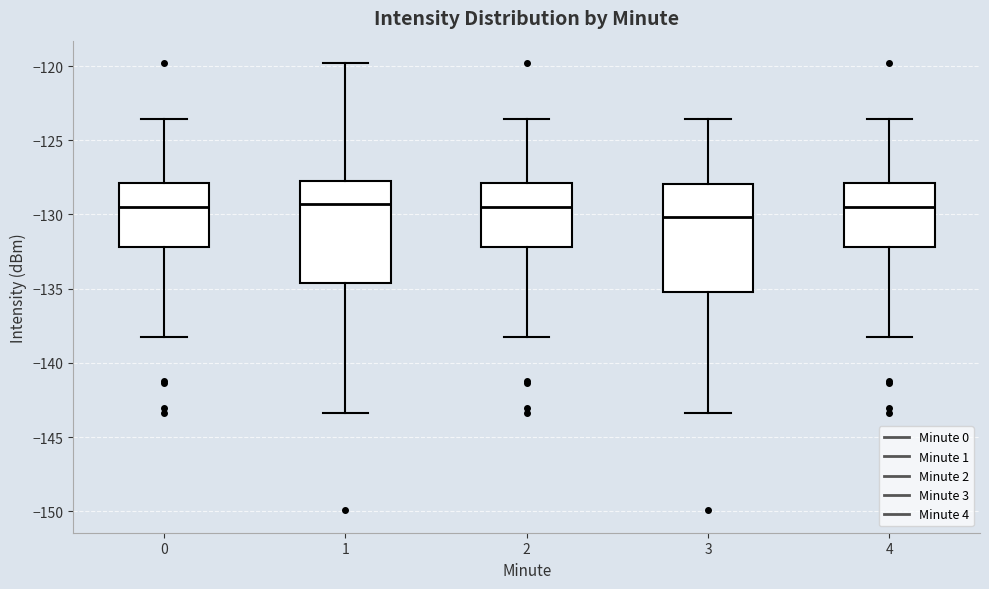

Reading left to right, transcribe this box plot: for each box, give where its median line is, the range the box spans, and where its two whiskers end, as read against the y-axis. The values are not printed on the chart, so give them approximately, as read against the axis.

0: median -129.5, box -132.0 to -128.0, whiskers -138.0 to -123.5
1: median -129.5, box -134.5 to -128.0, whiskers -143.5 to -120.0
2: median -129.5, box -132.0 to -128.0, whiskers -138.0 to -123.5
3: median -130.0, box -135.0 to -128.0, whiskers -143.5 to -123.5
4: median -129.5, box -132.0 to -128.0, whiskers -138.0 to -123.5